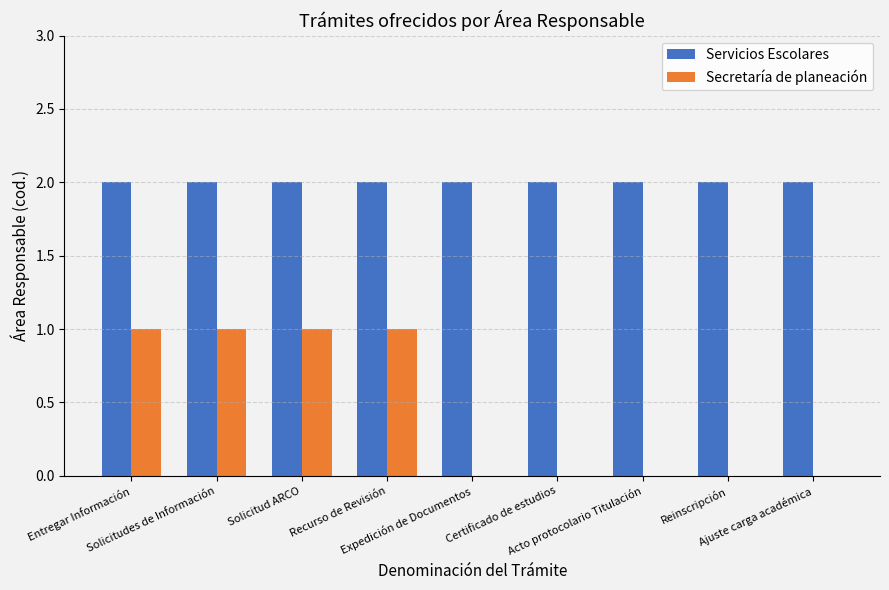

How many groups of bars are there?

9